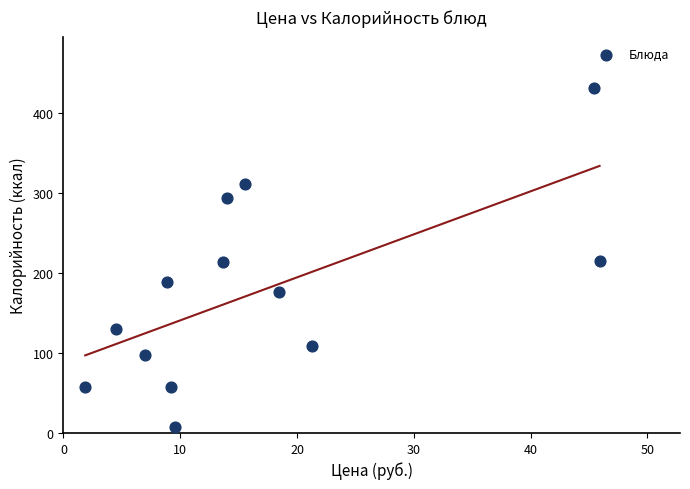

What is the range of X values (max minus min)?

44.0